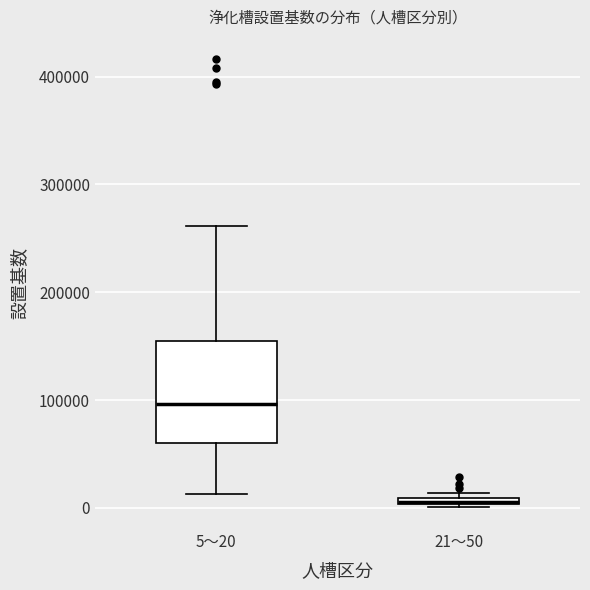

Comparing the boxes themselves (not the whiskers), which one is the tallest?

5～20